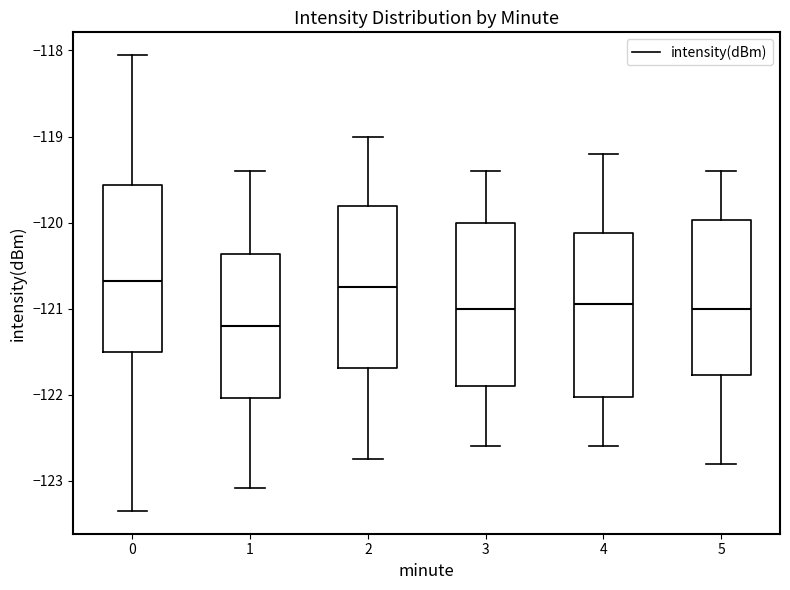

Which box has the lowest median line?

1